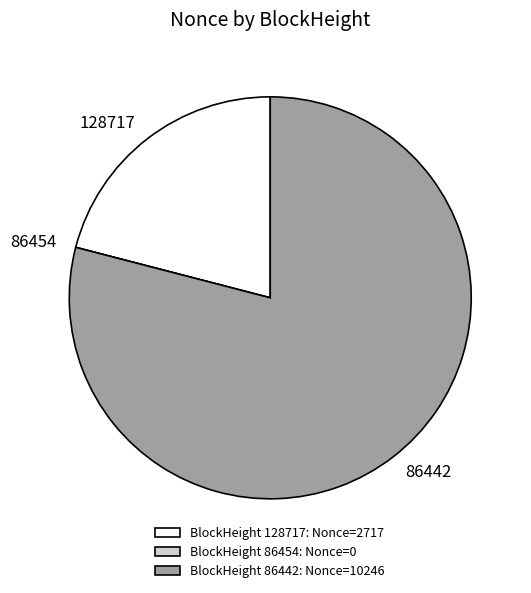

Do 86442 and 128717 together represent more than half of the pie?

Yes